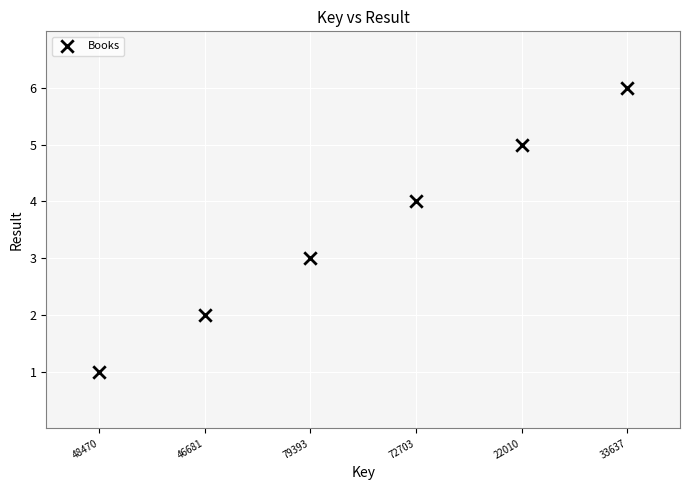

What is the average Y value?

4